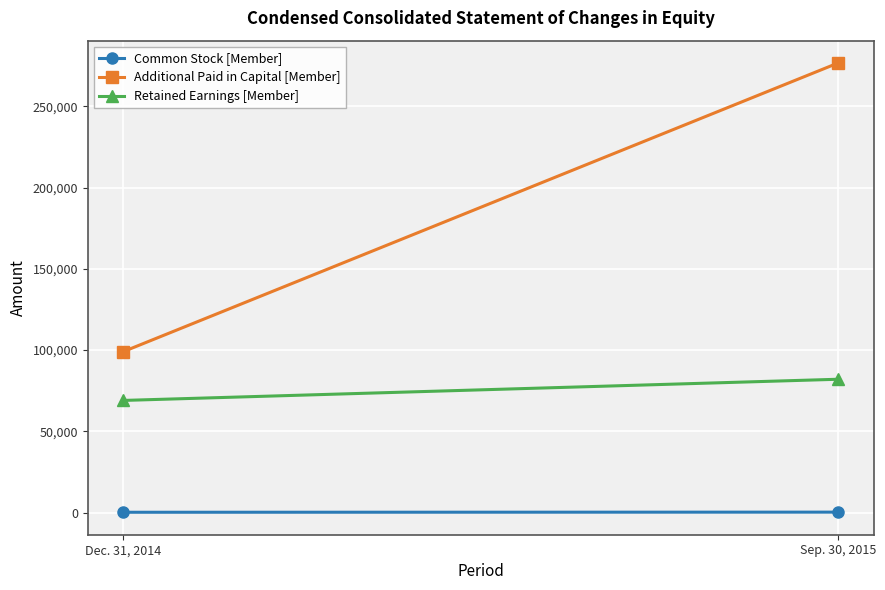

List the series in order of their overall mean, highest first.

Additional Paid in Capital [Member], Retained Earnings [Member], Common Stock [Member]